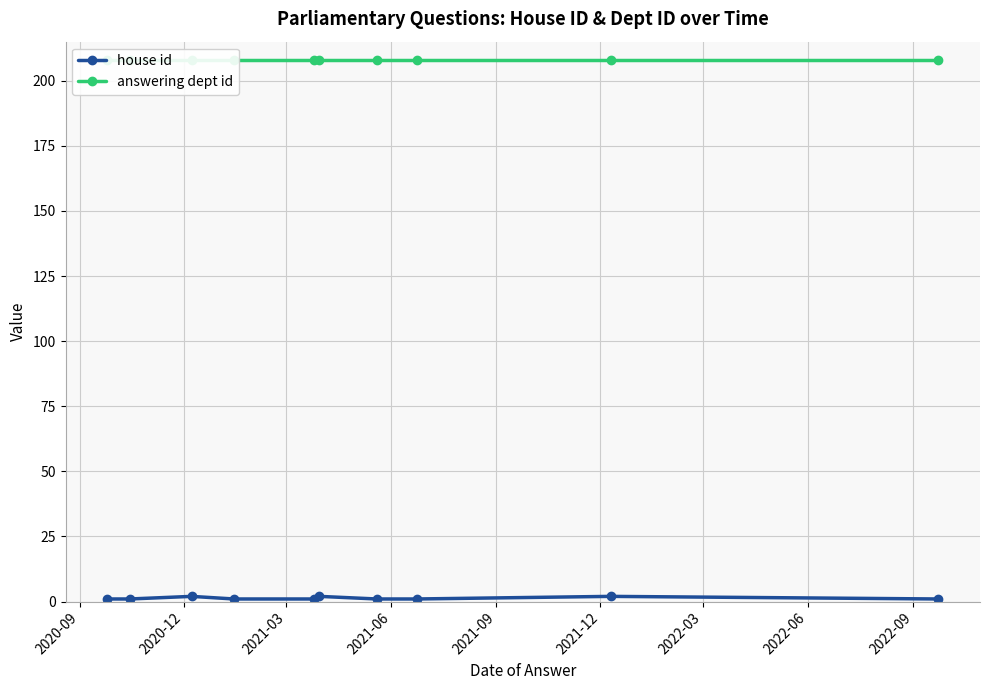

How many lines are shown in the chart?

2